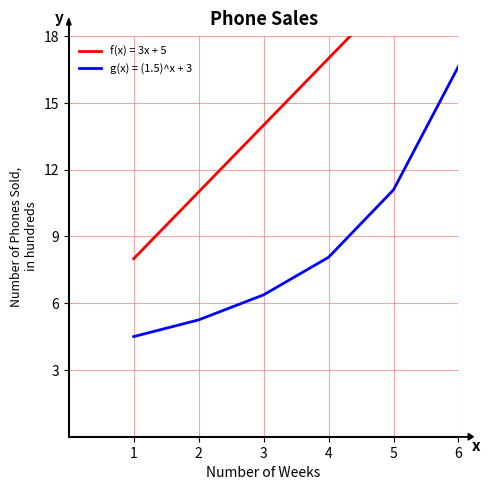

Which label corresponds to the smallest value in the chart?

1